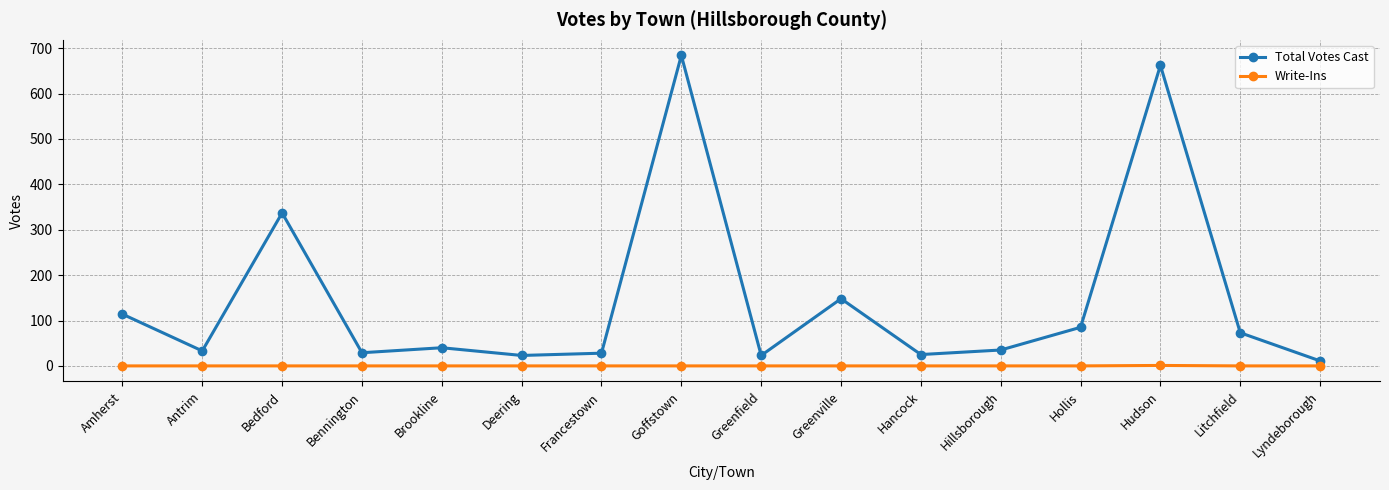

Rank the series by their average value, from lowest to highest.

Write-Ins, Total Votes Cast